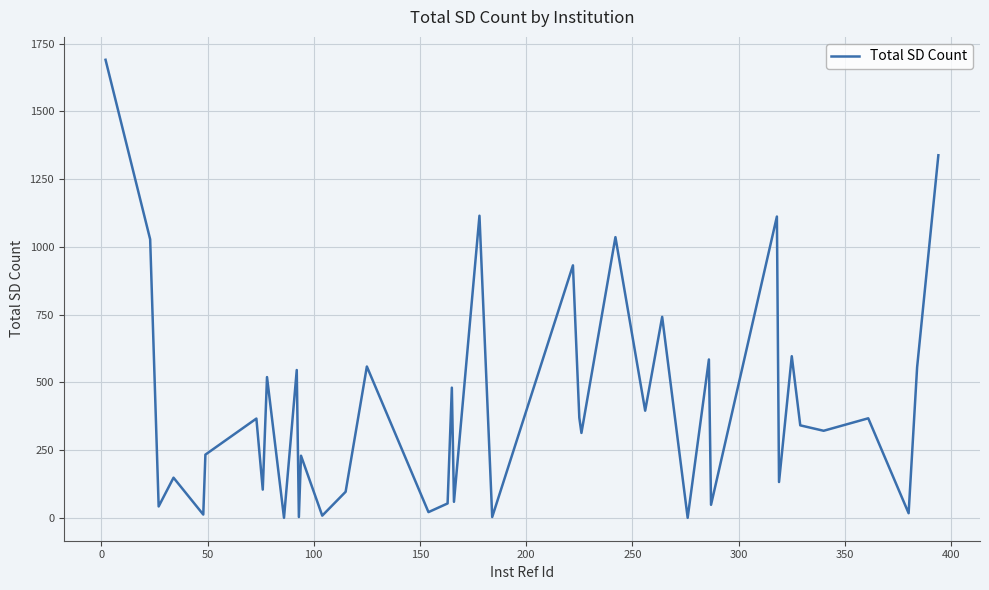

What is the difference between the maximum and minimum values?

1689